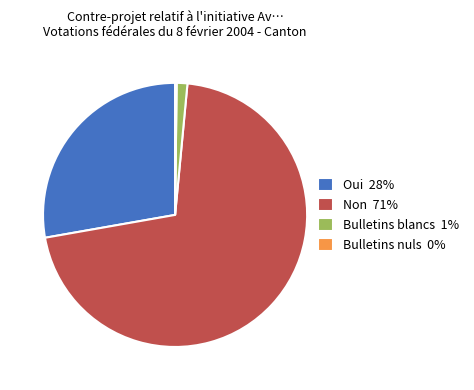

Approximately how many times larger is the value at Oui 28% compared to Bulletins blancs 1%?

21.2